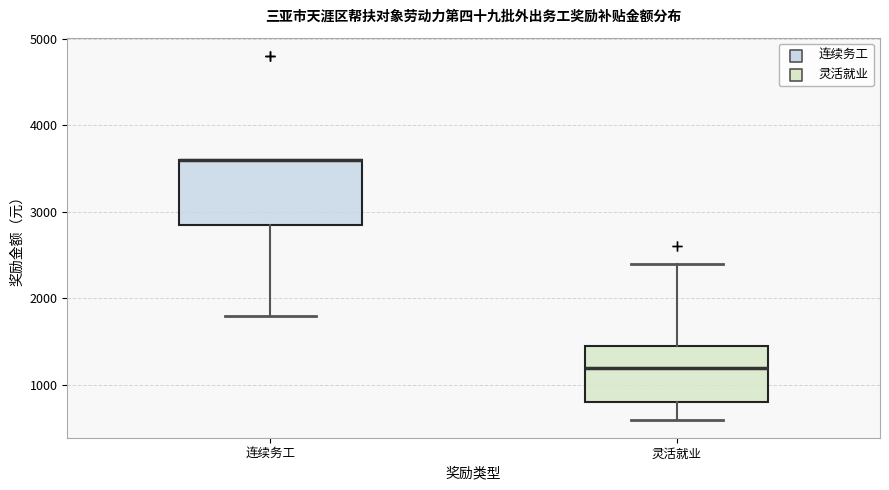

Reading left to right, read every box against the y-axis: the position of its median line, the range the box covers, and the ends of its whiskers. The values are not printed on the chart, so give them approximately, as read against the axis.

连续务工: median 3600 (drawn on the box's upper edge), box 2900 to 3600, whiskers 1800 to 3600
灵活就业: median 1200, box 800 to 1500, whiskers 600 to 2400